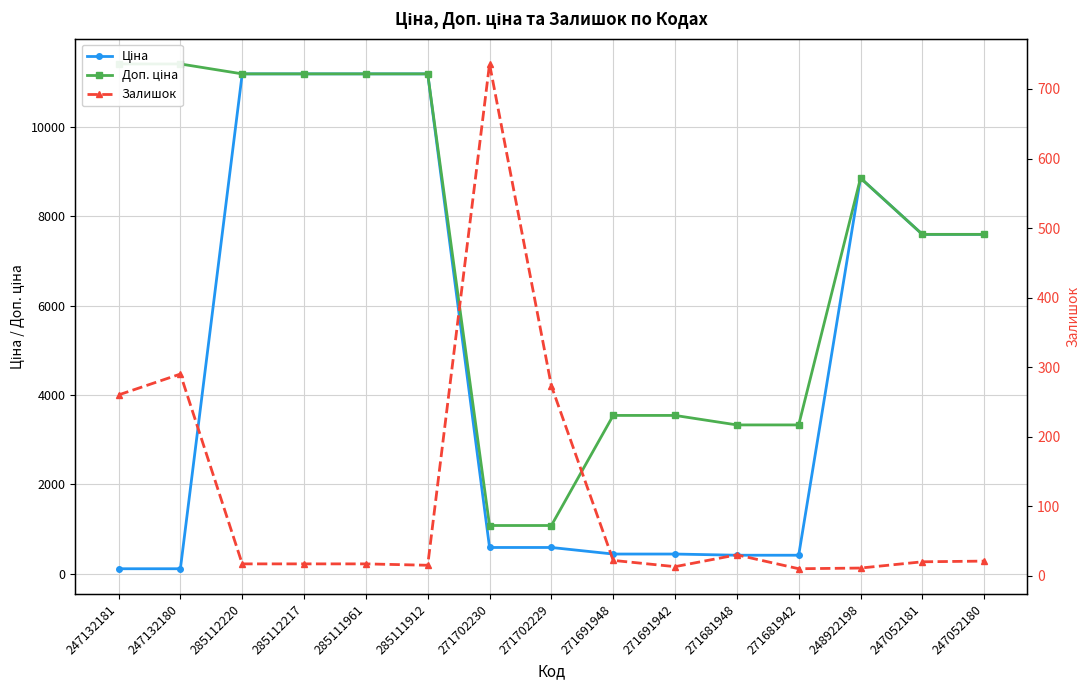

How many lines are shown in the chart?

3